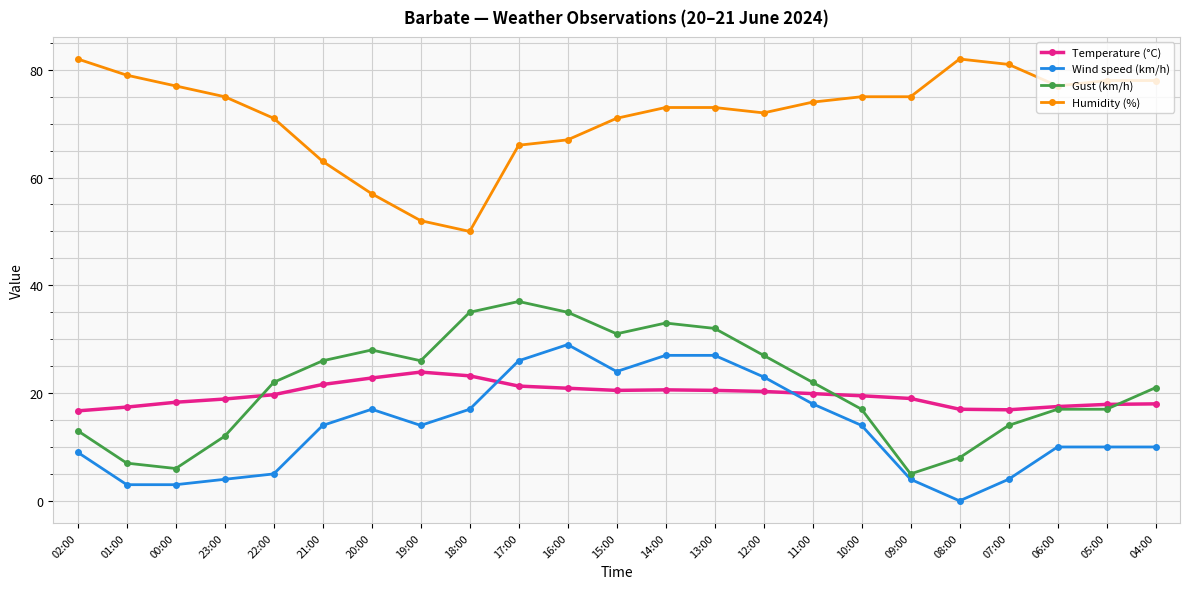

What is the difference between the highest and lowest values at 16:00?

46.1